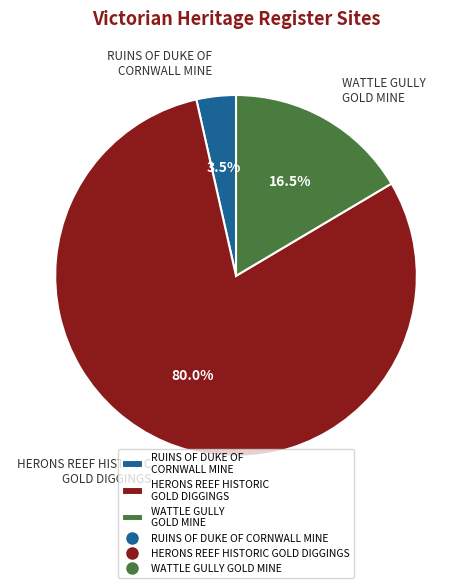

To the nearest percent, what is the difference between the HERONS REEF HISTORIC GOLD DIGGINGS and WATTLE GULLY GOLD MINE slice percentages?

64%